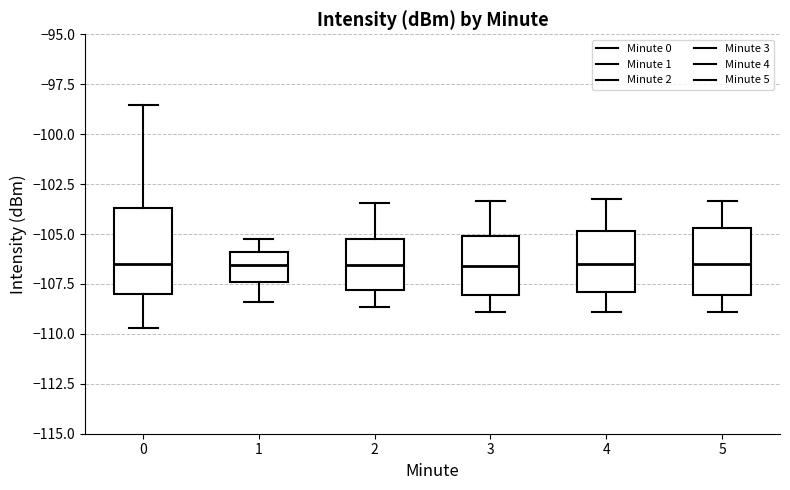

Where is the lower edge of the box at x = 1 on the y-axis? The values are not printed on the chart, so give them approximately, as read against the axis.

-107.5